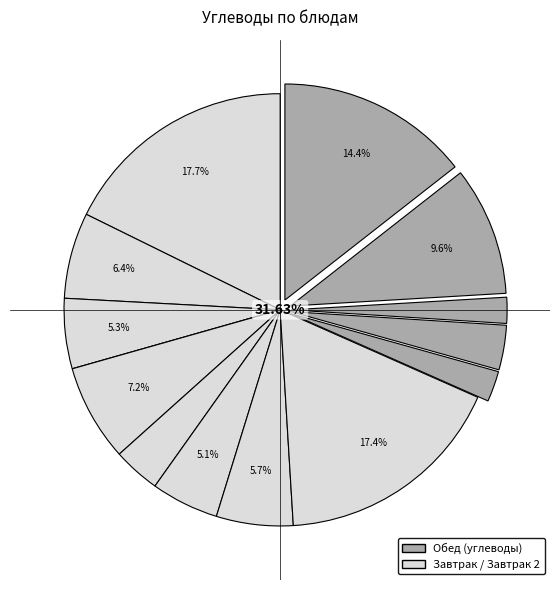

Is Хлеб черный the majority of the pie?

No